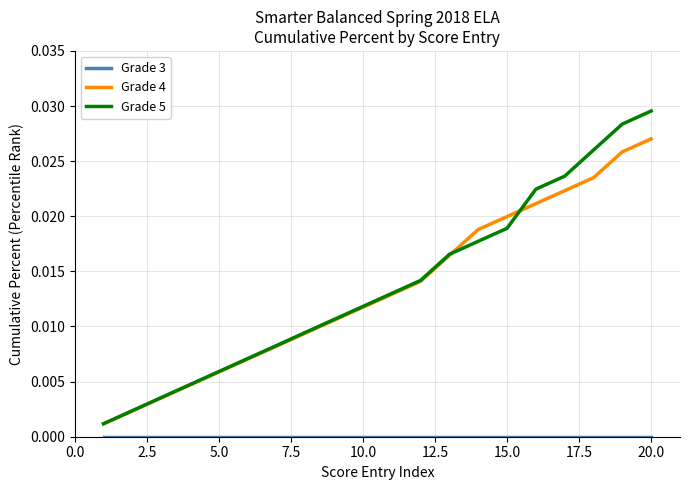

Which series has the widest spread of values?

Grade 5